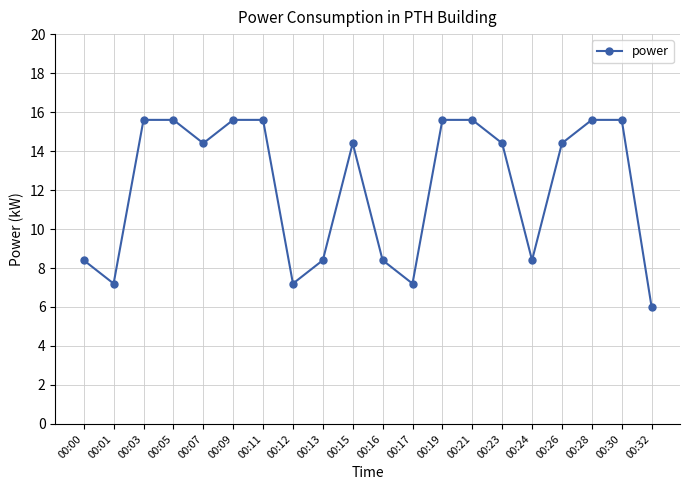

The chart shows a value of 15.6 at 00:21. True or false?

True